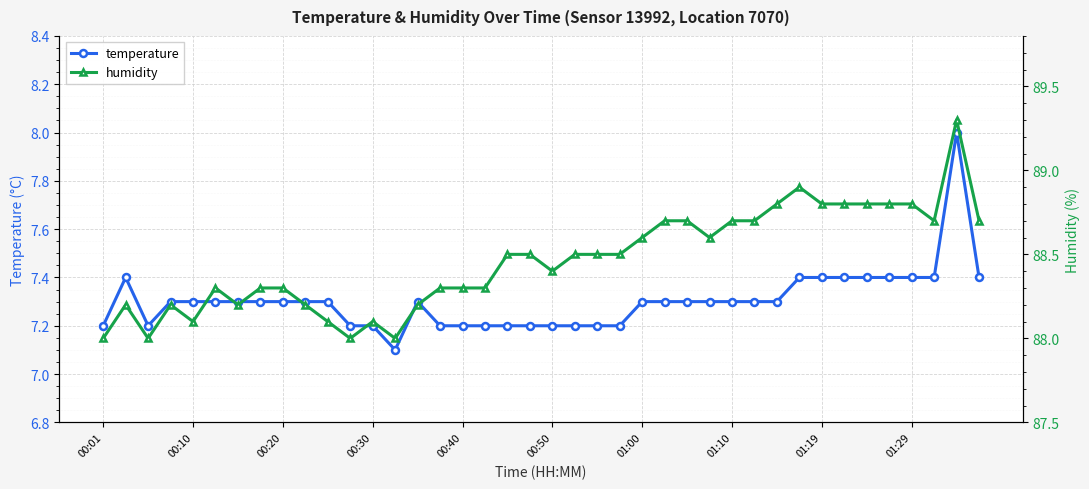

The value of temperature at 01:00 is 7.3. True or false?

True